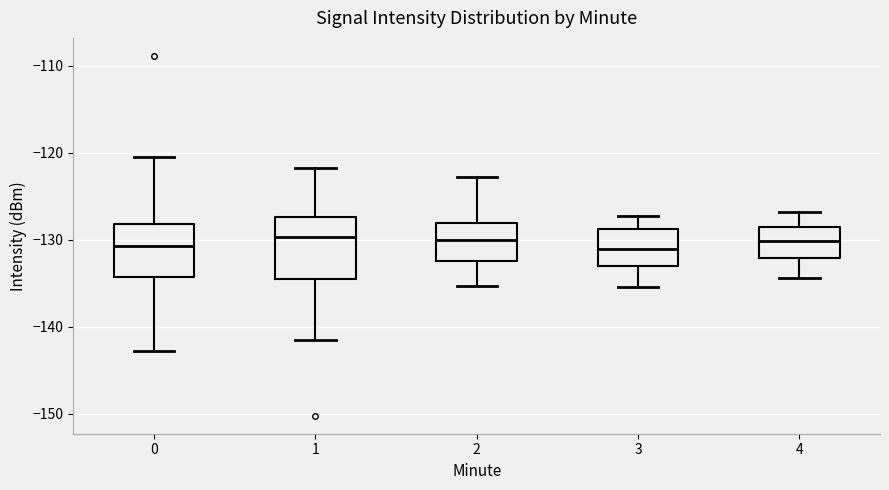

Where is the upper edge of the box at x = 0 on the y-axis? The values are not printed on the chart, so give them approximately, as read against the axis.

-128